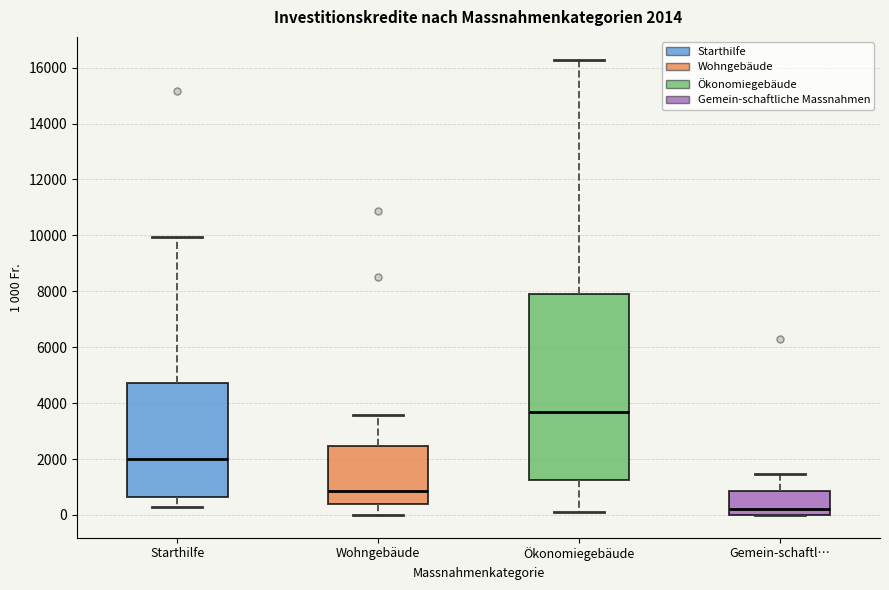

Which box is the tallest, from its lower edge to its upper edge?

Ökonomiegebäude